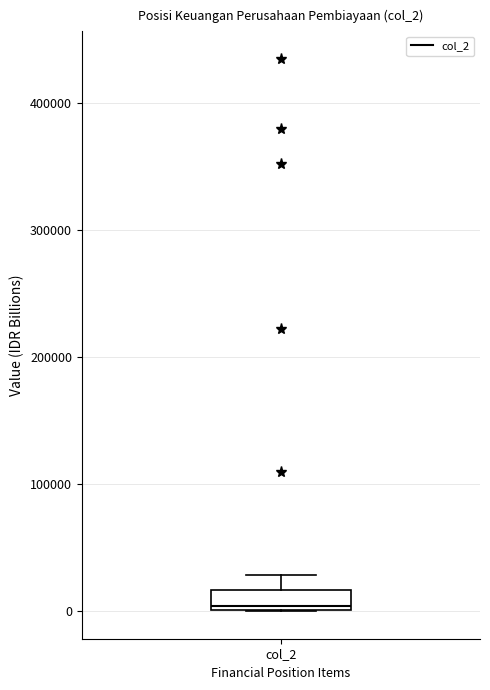

Read this box plot against the y-axis: the position of the median line, the range covered by the box, and the ends of both whiskers. The values are not printed on the chart, so give them approximately, as read against the axis.

median 0 (just above the box's lower edge), box 0 to 20000, whiskers 0 to 30000